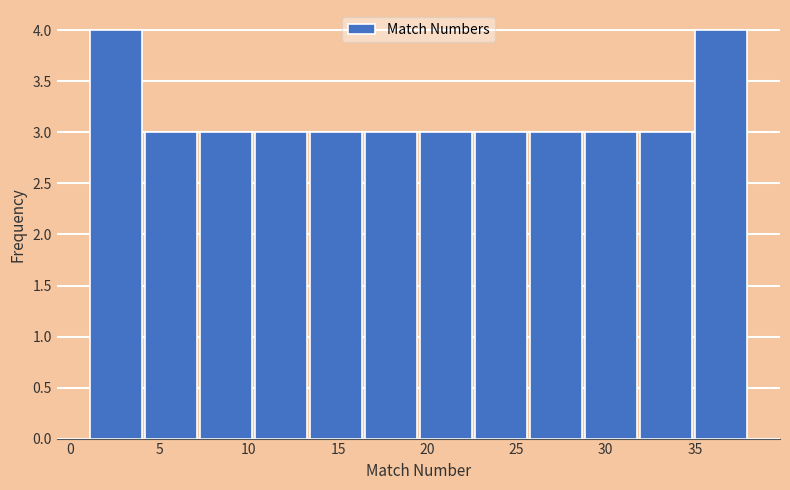

What is the height of the bar covering 7.0 to 10.5 on the x-axis? Neither the bar edges nor the heights are printed on the chart, so give them approximately, as read against the axes.

3